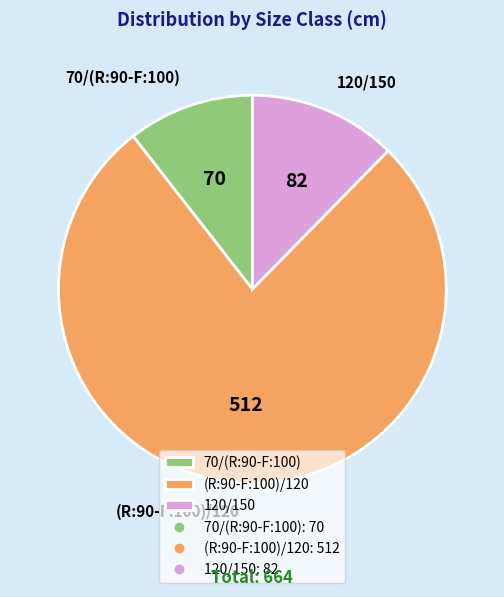

Approximately how many times larger is the value at (R:90-F:100)/120 compared to 70/(R:90-F:100)?

7.3